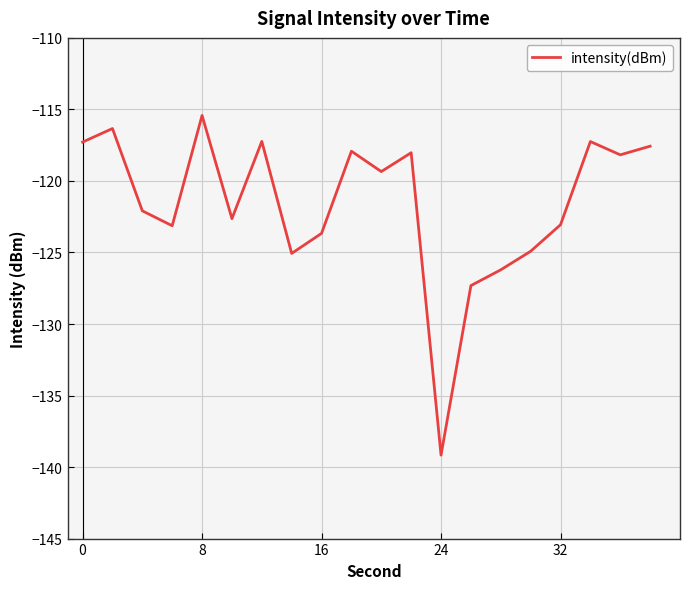

What is the greatest value displayed?

-115.4